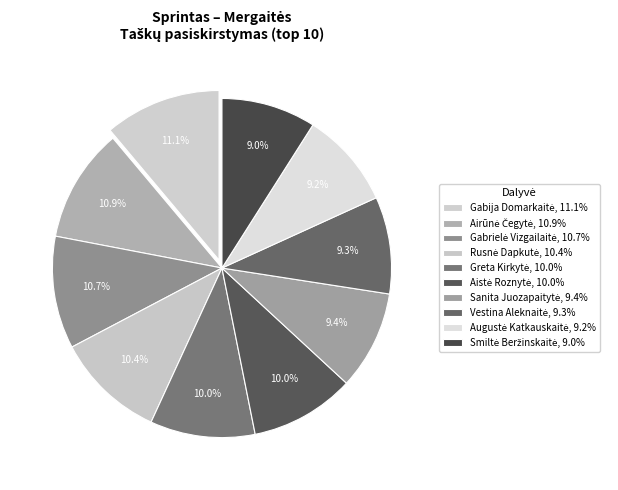

To the nearest percent, what percentage of the pie is Smiltė Beržinskaitė?

9%